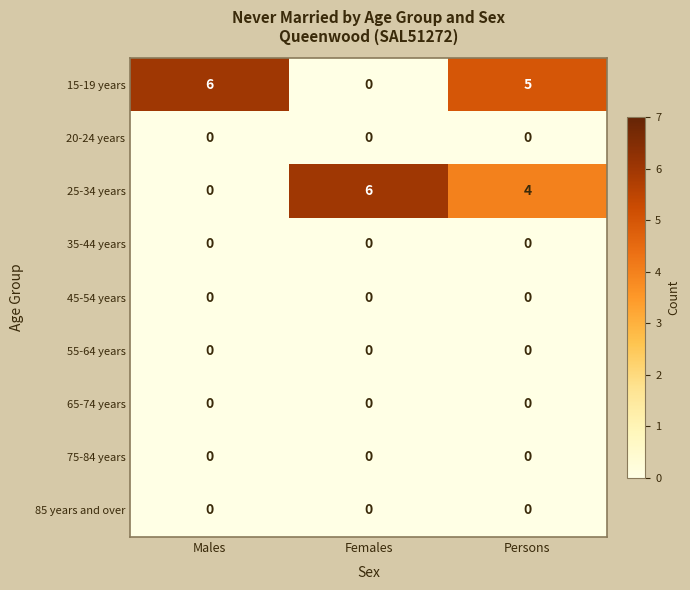

What is the spread (max minus min) of values at Females?

6